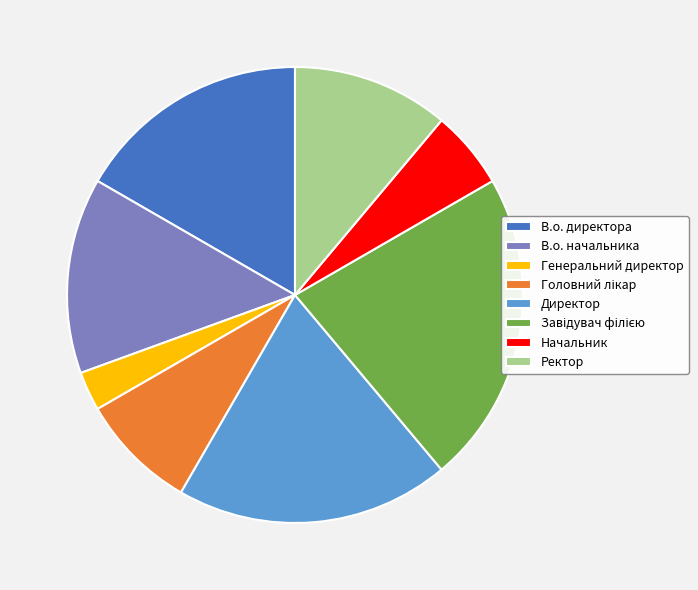

Is there any slice that represents more than half of the pie?

No